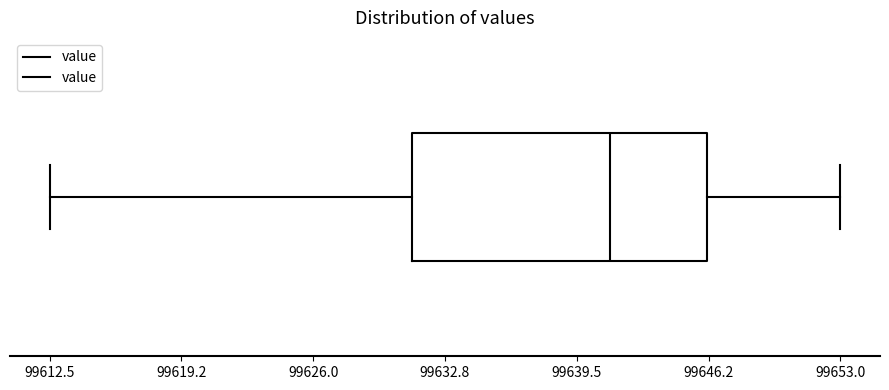

Read this box plot against the x-axis: the position of the median line, the range covered by the box, and the ends of both whiskers. The values are not printed on the chart, so give them approximately, as read against the axis.

median 99641, box 99631 to 99646, whiskers 99613 to 99653